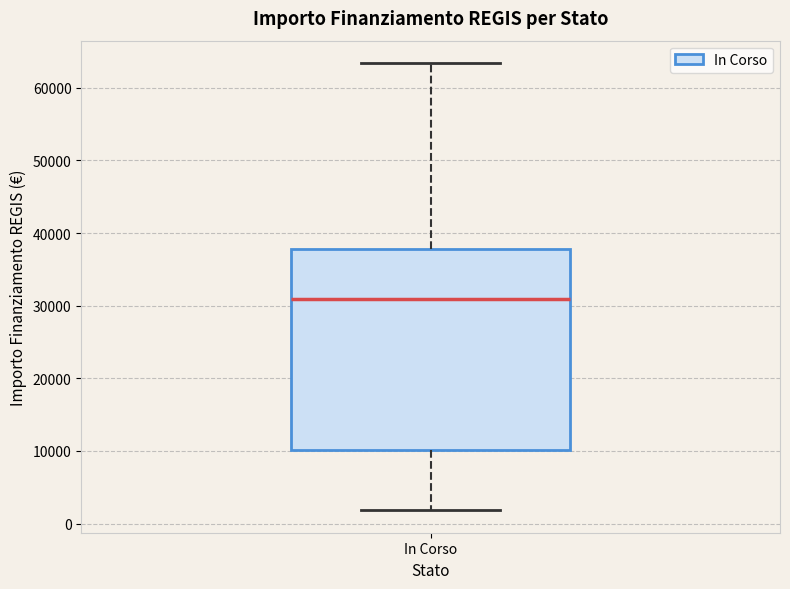

Transcribe this box plot: give where the median line is, the range the box spans, and where the two whiskers end, as read against the y-axis. The values are not printed on the chart, so give them approximately, as read against the axis.

median 31000, box 10000 to 38000, whiskers 2000 to 63000